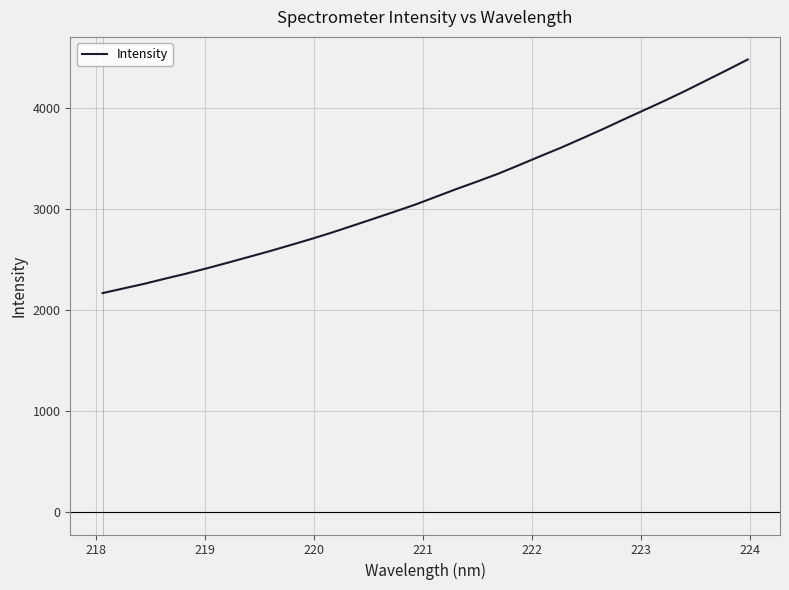

What is the minimum value shown in the chart?

2164.1